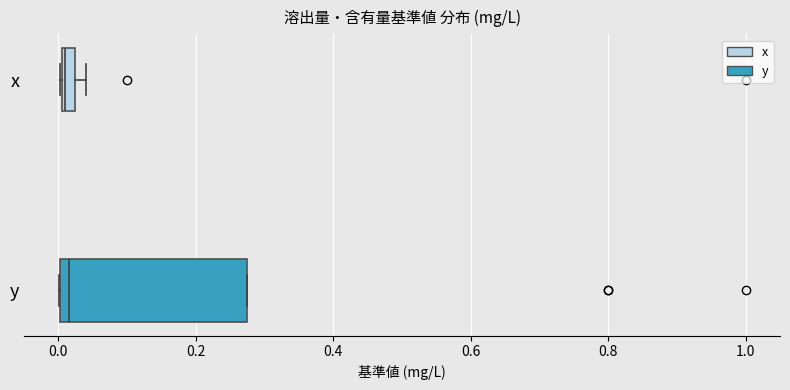

Where is the right edge of the box for y on the x-axis? The values are not printed on the chart, so give them approximately, as read against the axis.

0.28